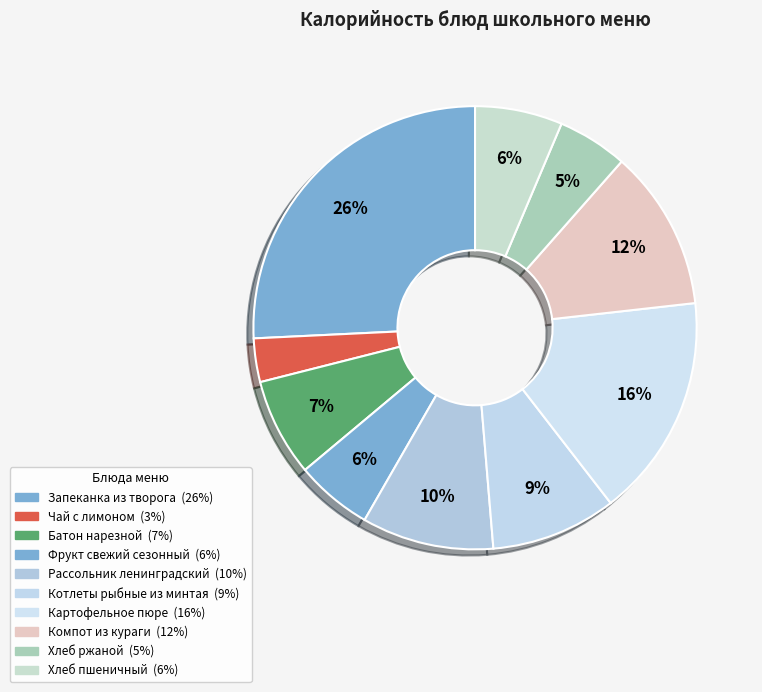

Approximately how many times larger is the value at Хлеб пшеничный compared to Картофельное пюре?

0.4